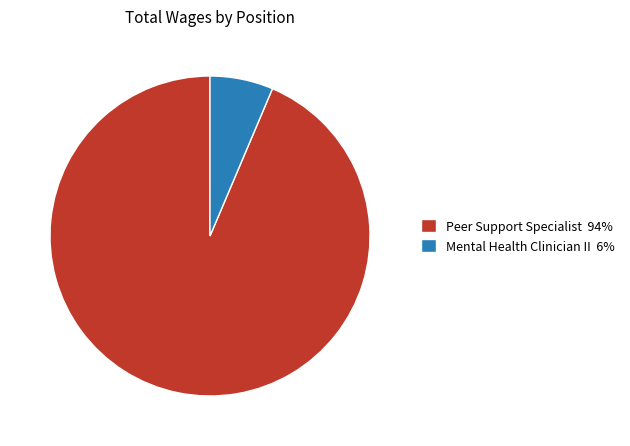

What is the largest slice in the pie chart?

Peer Support Specialist